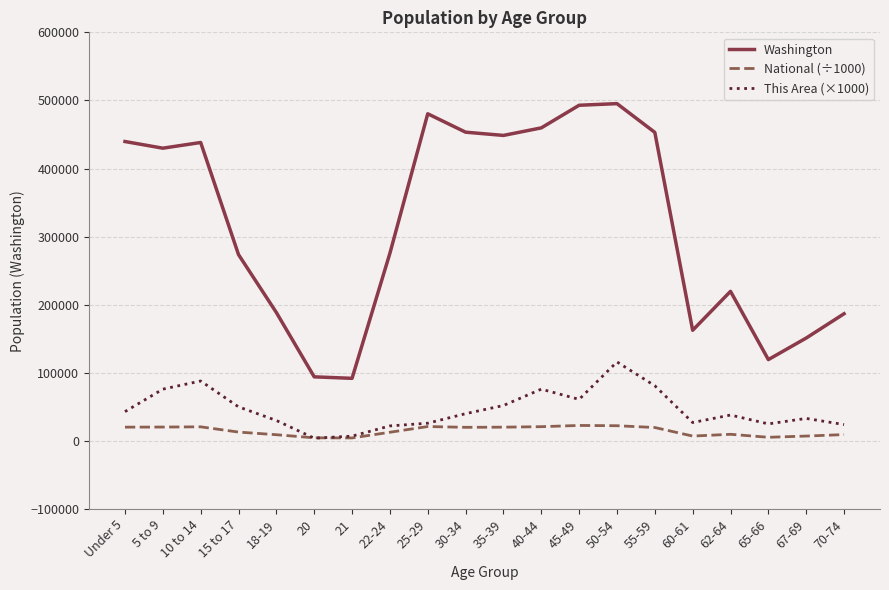

What is the difference between the second highest and second lowest values in the National (÷1000) series?

17779.0